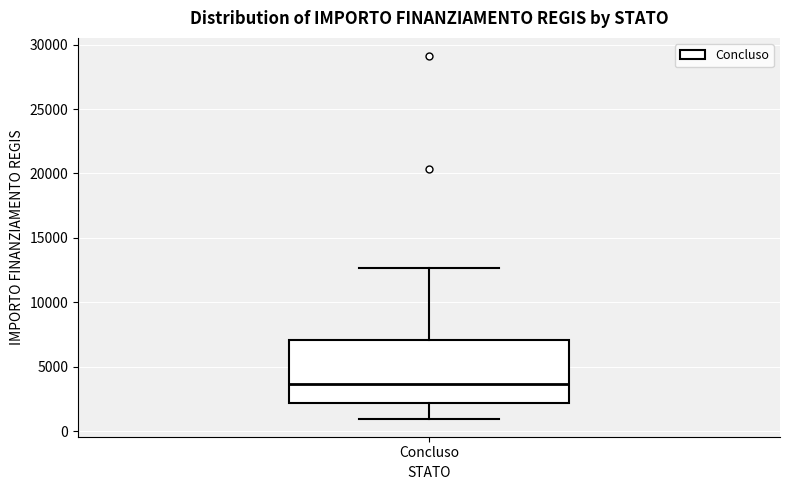

Where does the median line of the box for Concluso sit on the y-axis? The values are not printed on the chart, so give them approximately, as read against the axis.

3500